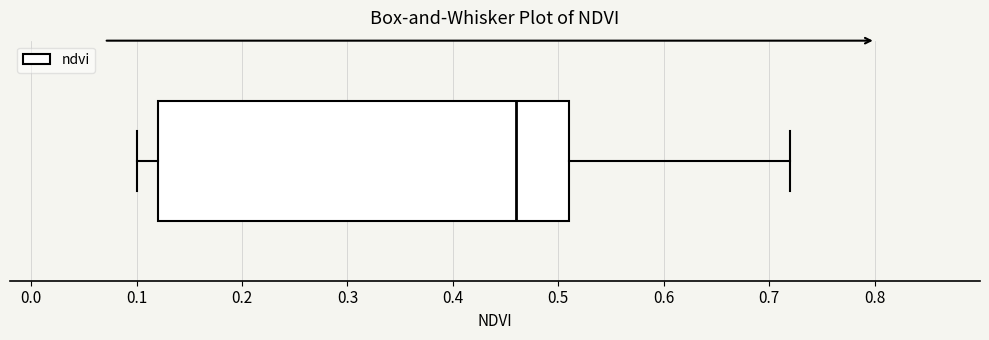

Transcribe this box plot: give where the median line is, the range the box spans, and where the two whiskers end, as read against the x-axis. The values are not printed on the chart, so give them approximately, as read against the axis.

median 0.46, box 0.12 to 0.51, whiskers 0.10 to 0.72